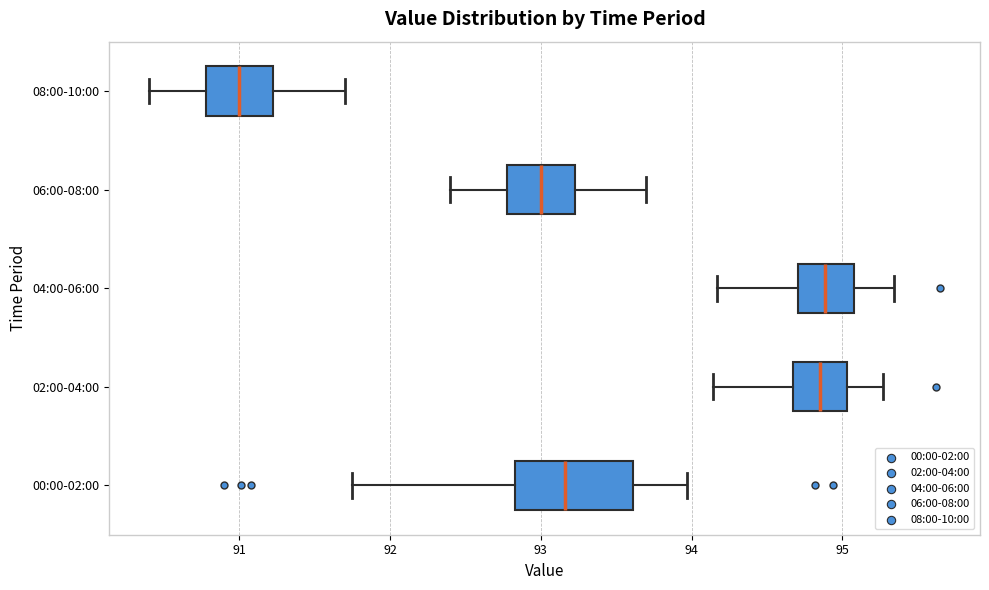

Where does the left whisker of the box for 02:00-04:00 end on the x-axis? The values are not printed on the chart, so give them approximately, as read against the axis.

94.1